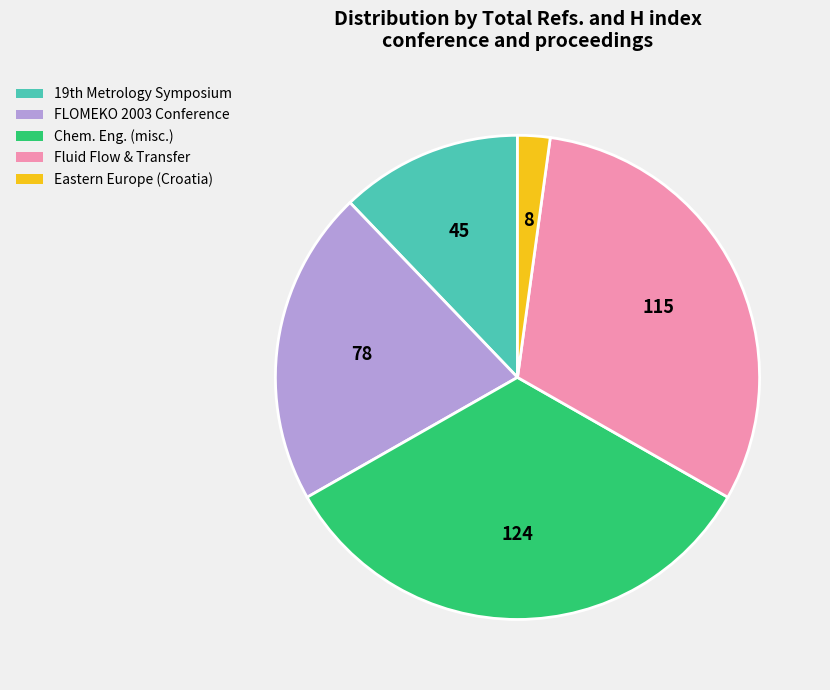

How many slices are in this pie chart?

5